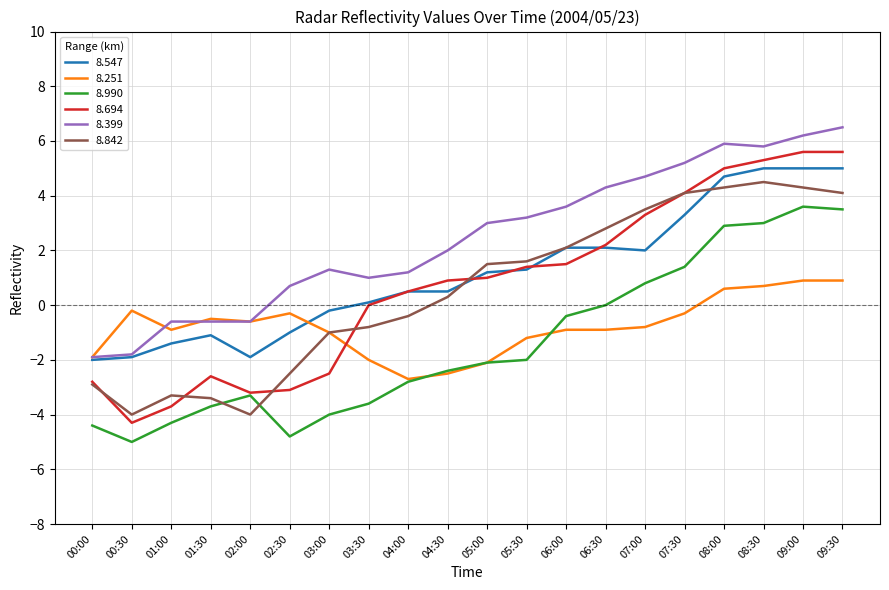

What position from the left is 09:30?

20